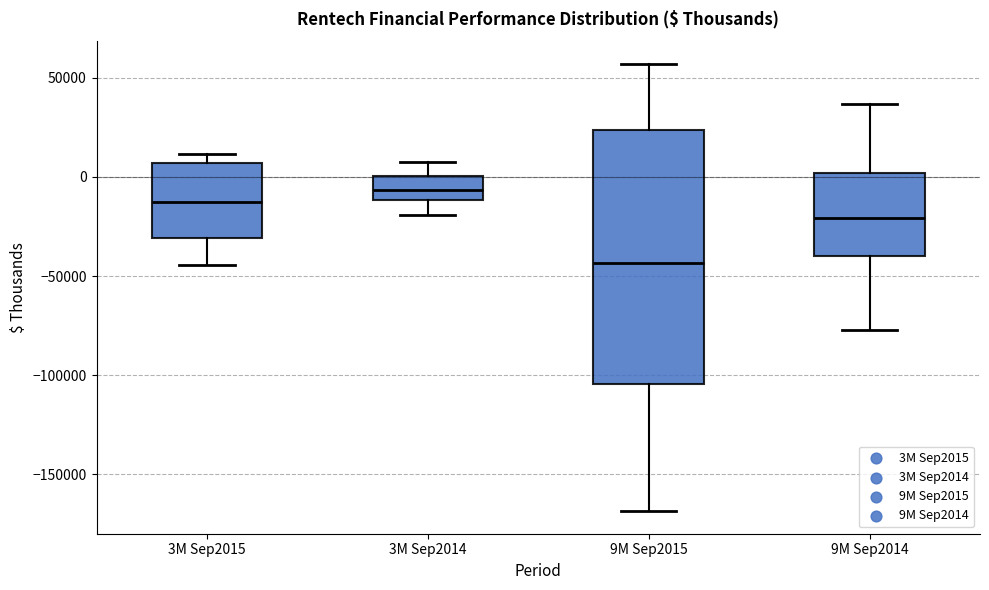

Which box has the highest median line?

3M Sep2014